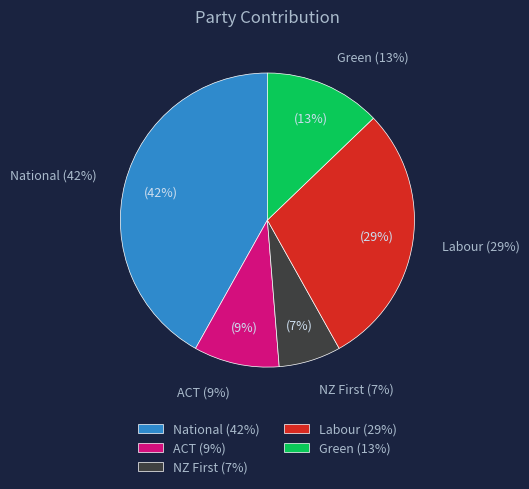

To the nearest percent, what is the average slice percentage?

20%